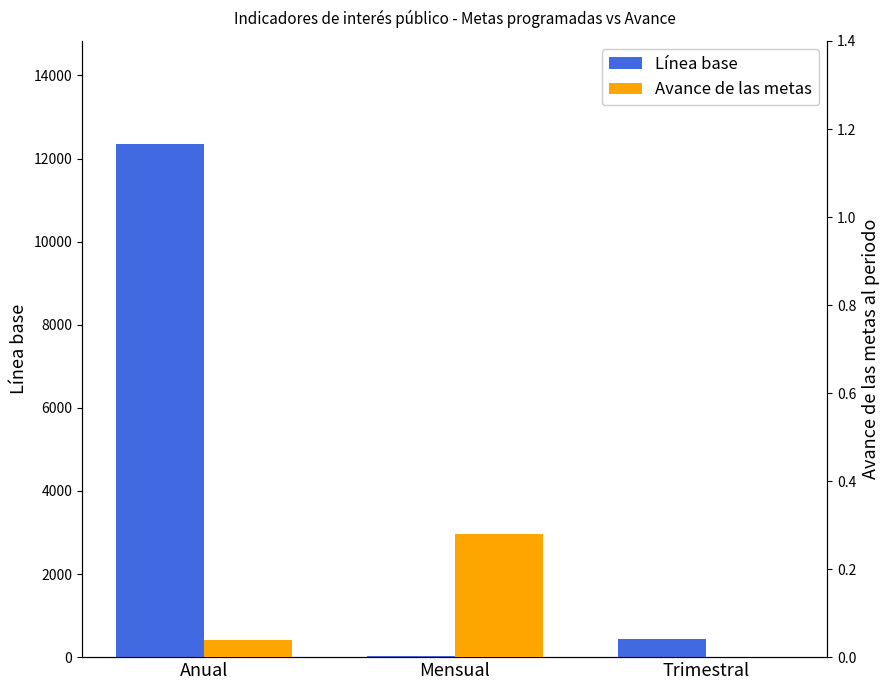

What is the sum of all Avance de las metas values?

0.3